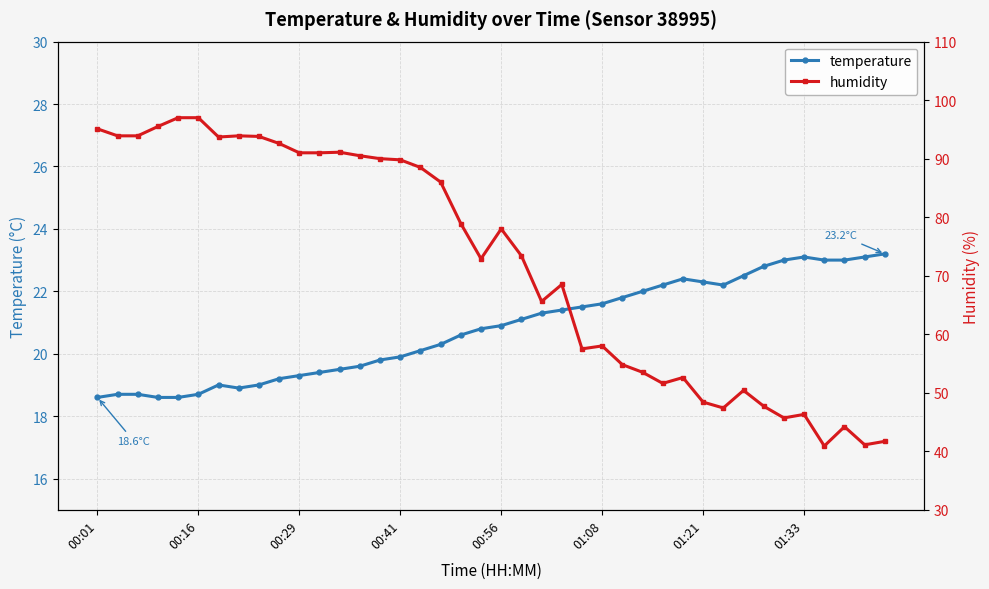

What is the minimum value shown in the chart?

18.6